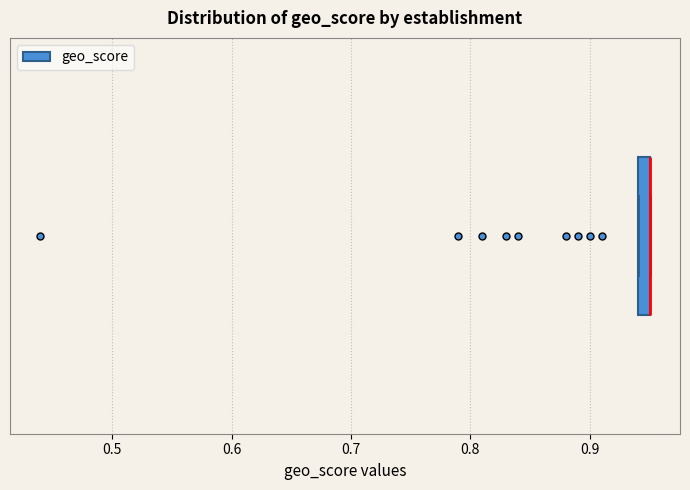

Where is the left edge of the box on the x-axis? The values are not printed on the chart, so give them approximately, as read against the axis.

0.94